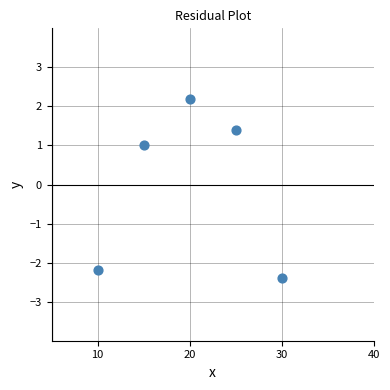

What Y value in the scatter plot is closest to 0?

1.0